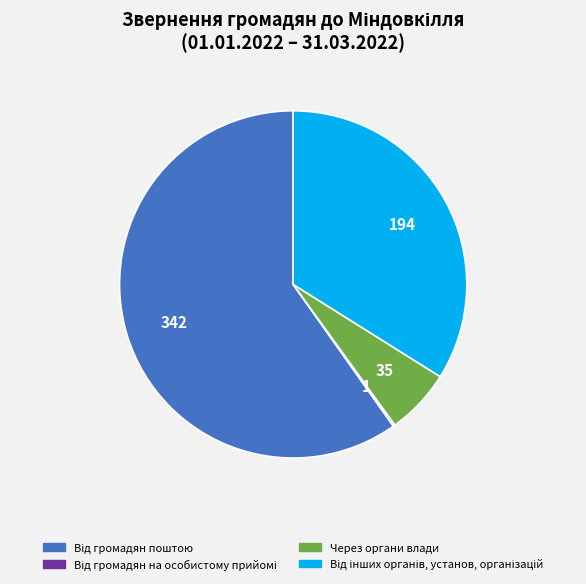

The Через органи влади slice represents 6% of the pie. True or false?

True